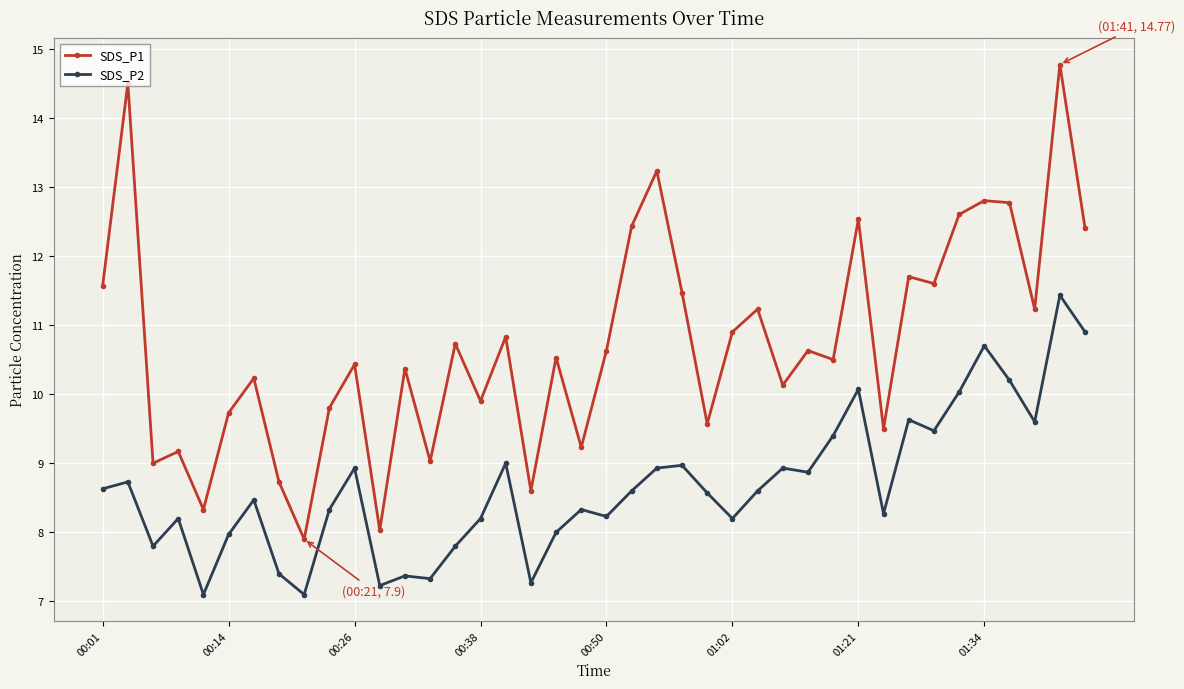

At how many categories does at least one series exceed 12?

9